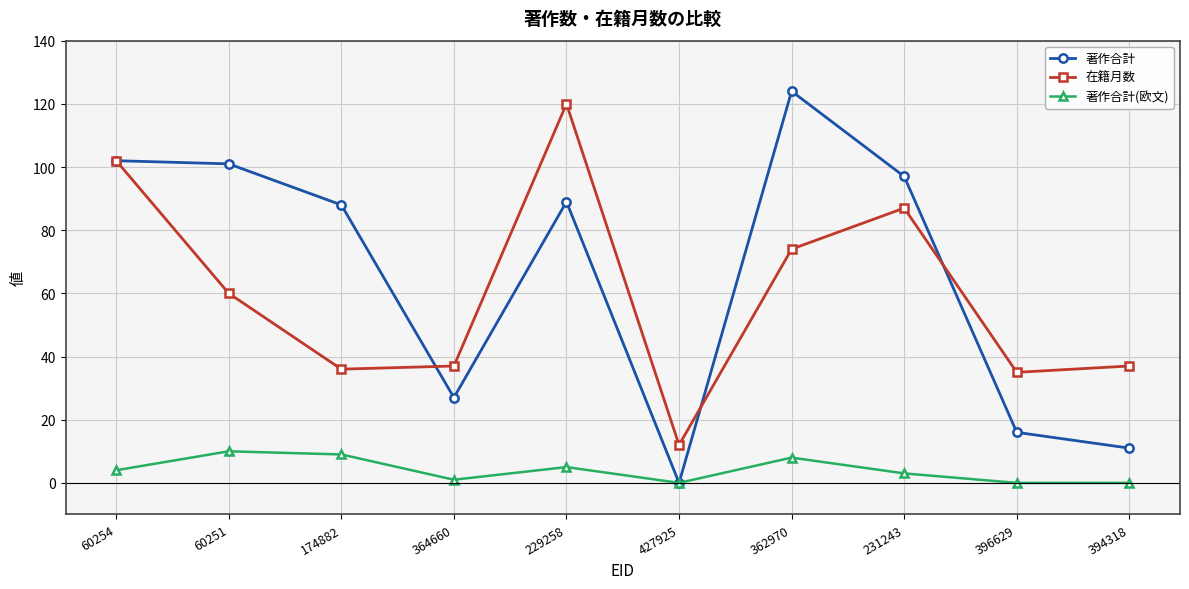

What position from the right is 396629?

2